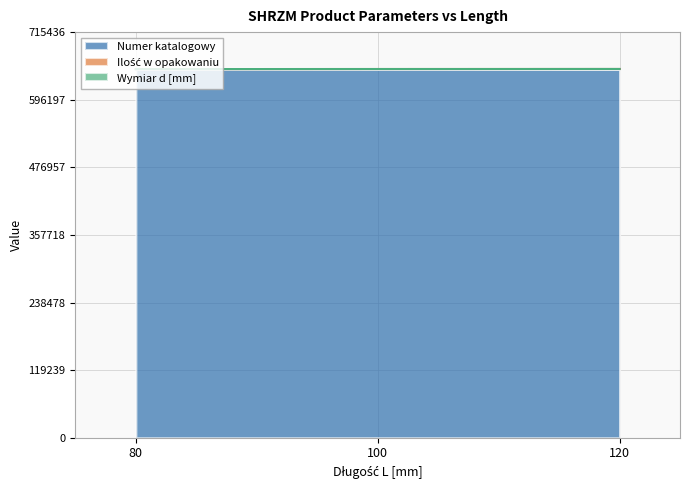

At which category is the sum across all series the highest?

120